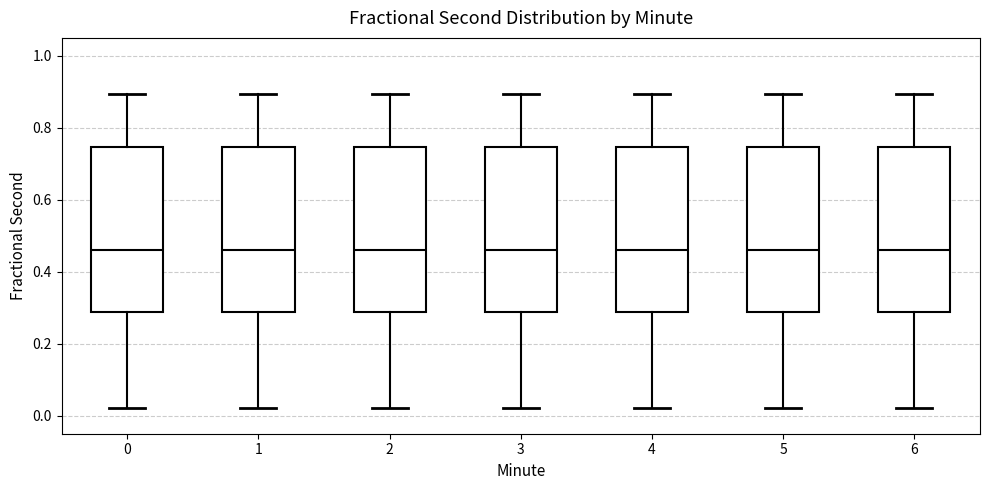

Where is the upper edge of the box at x = 4 on the y-axis? The values are not printed on the chart, so give them approximately, as read against the axis.

0.74